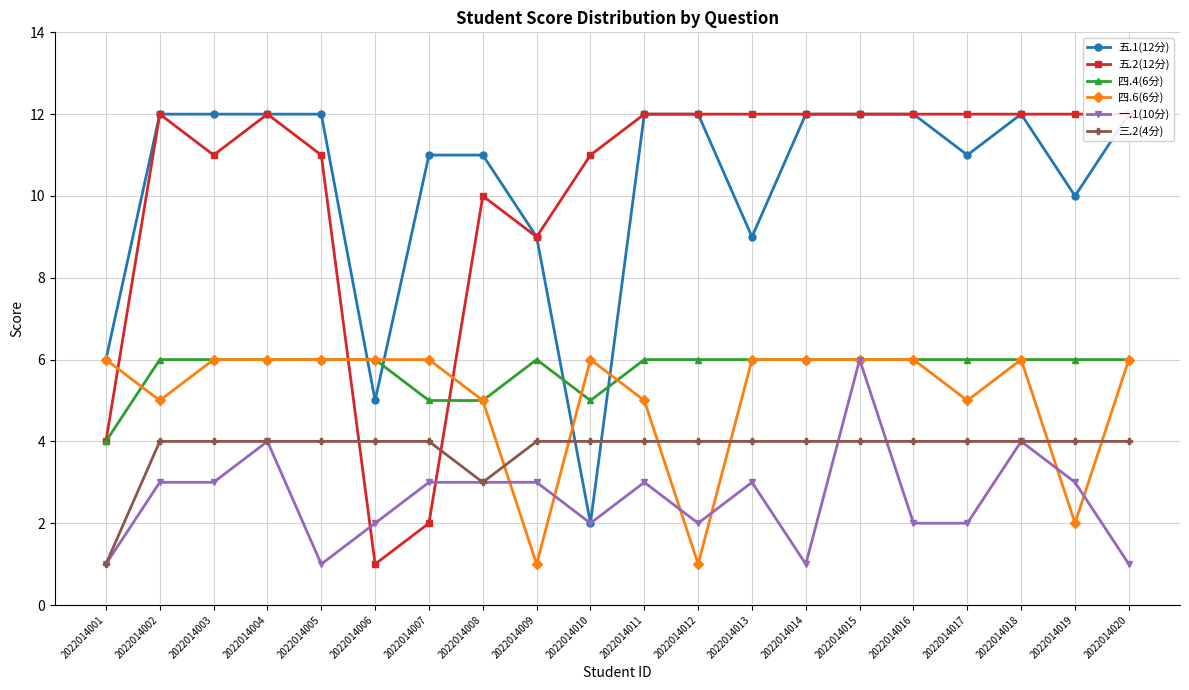

Between 2022014009 and 2022014001, which is larger?

2022014009